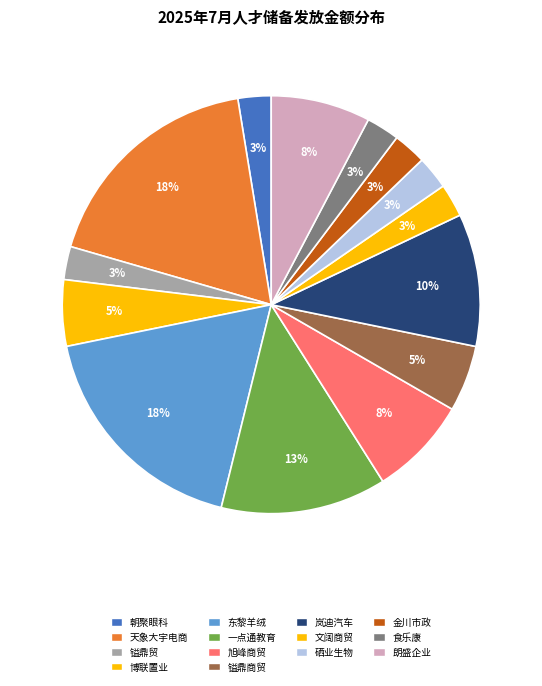

Count the number of slices in the pie.

14